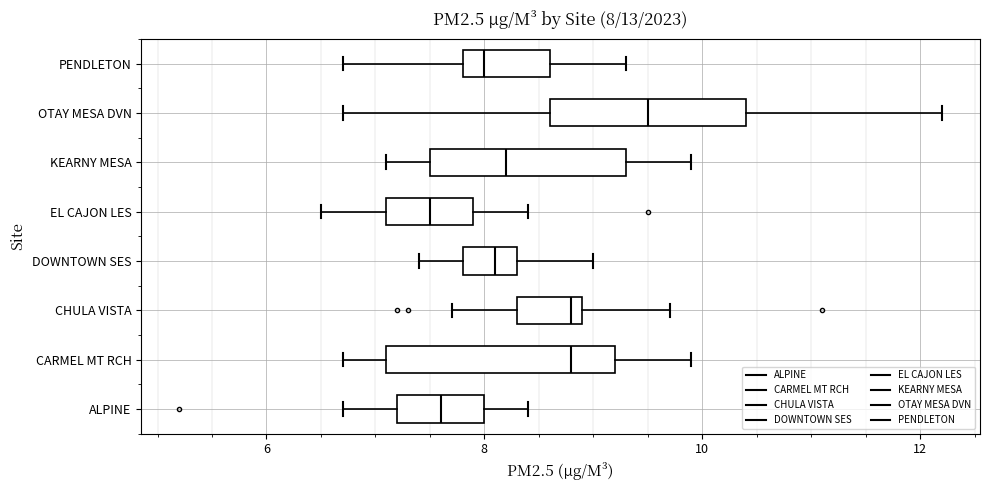

Comparing the boxes themselves (not the whiskers), which one is the widest?

CARMEL MT RCH